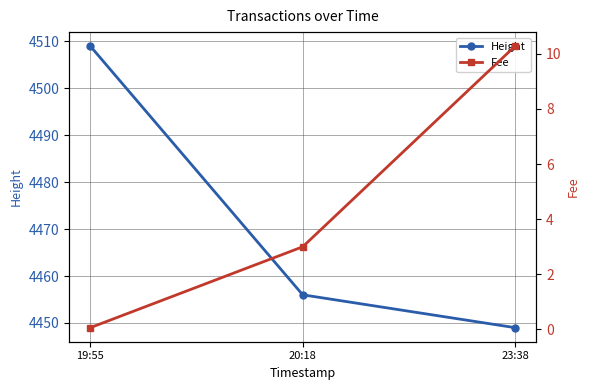

How many values in the Fee series are below 2?

1